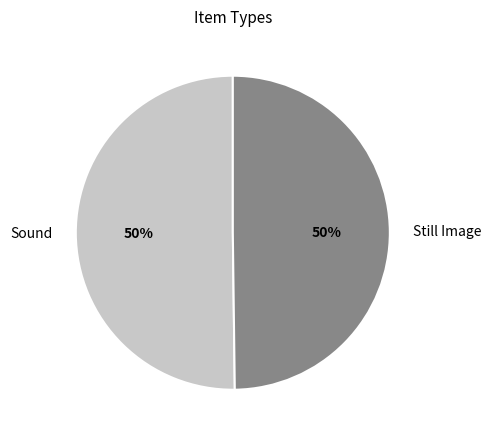

Combined, do Still Image and Sound account for over 50%?

Yes